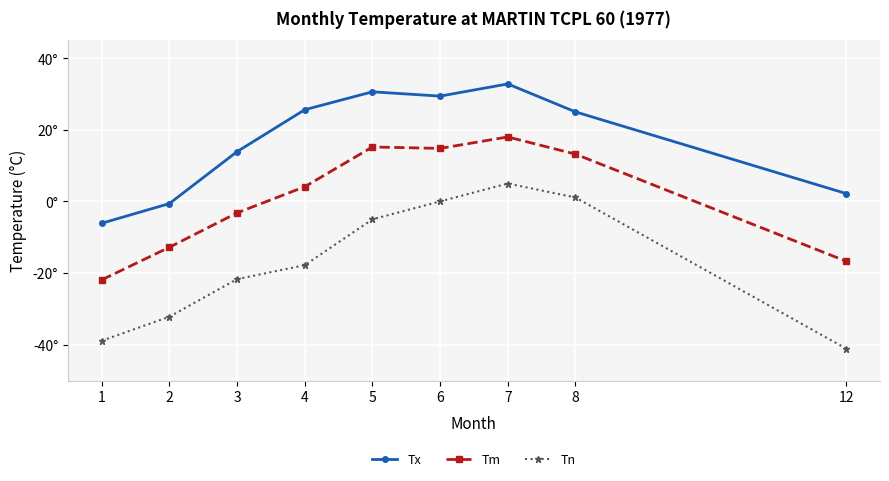

Which series has the largest range (max minus min)?

Tn